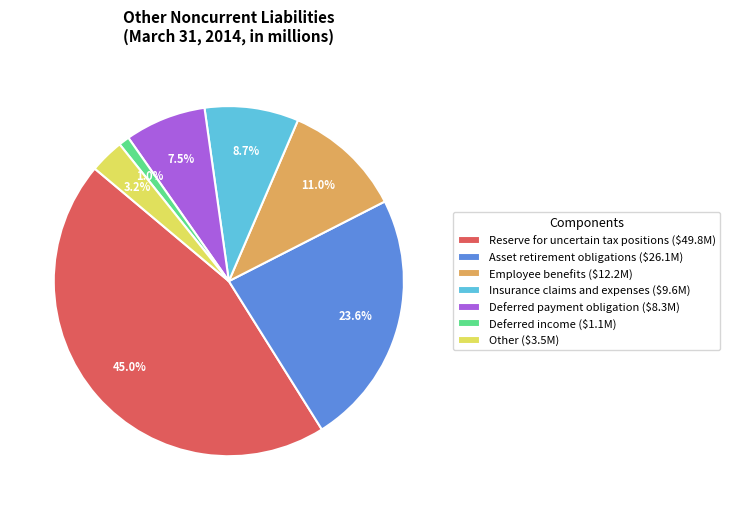

Between Other and Deferred income, which is larger?

Other